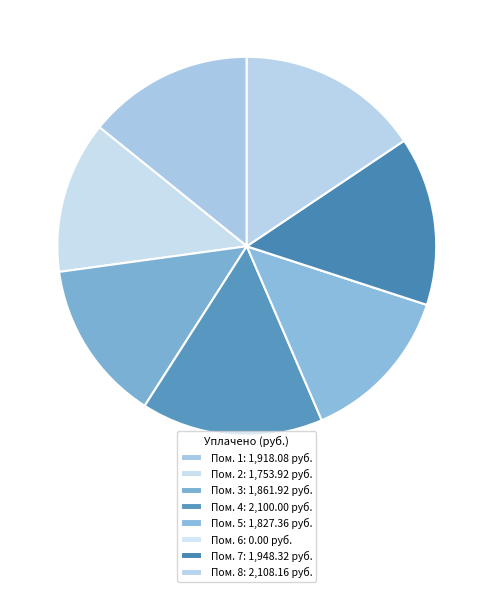

Which category has the smallest portion of the pie?

6